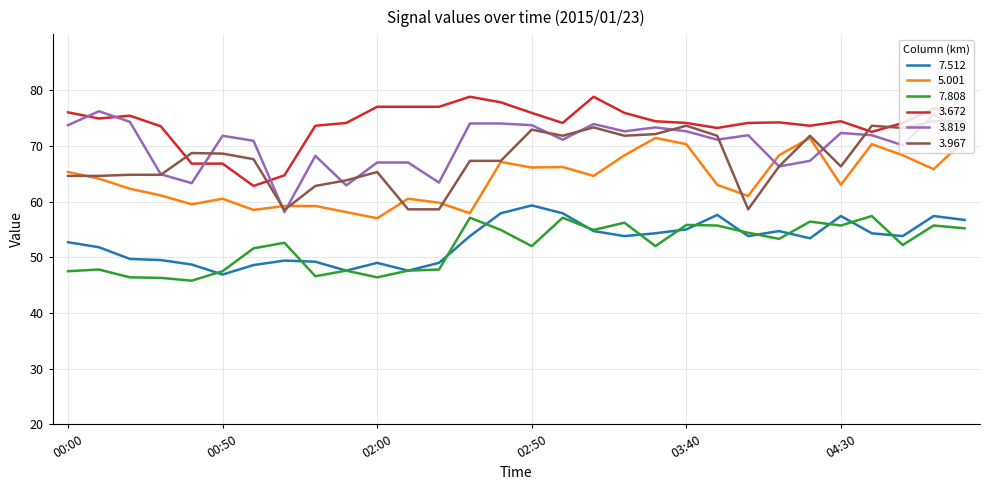

Which series has the largest total across all categories?

3.672